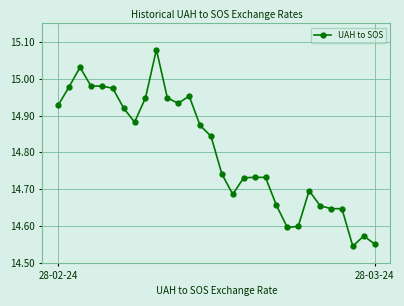

What is the difference between the maximum and second lowest values?

0.5